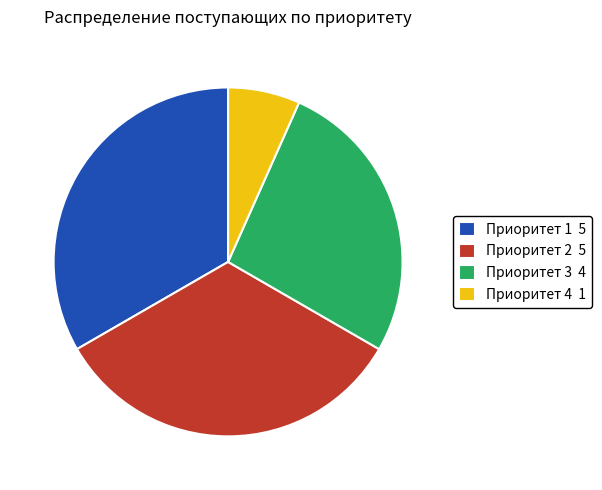

True or false: Приоритет 4 1 accounts for 7% of the total.

True